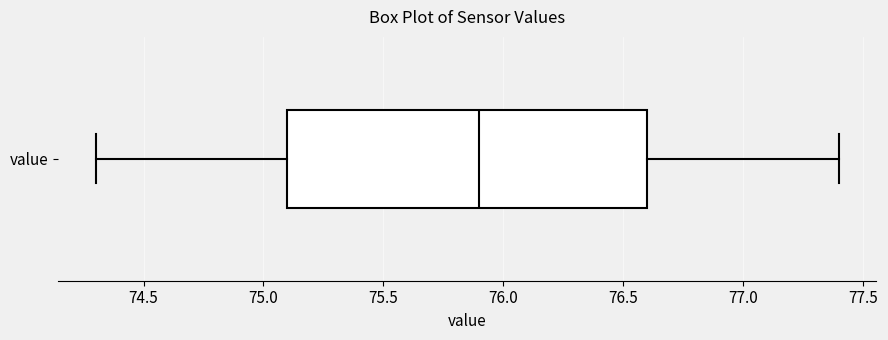

Read this box plot against the x-axis: the position of the median line, the range covered by the box, and the ends of both whiskers. The values are not printed on the chart, so give them approximately, as read against the axis.

median 75.9, box 75.1 to 76.6, whiskers 74.3 to 77.4